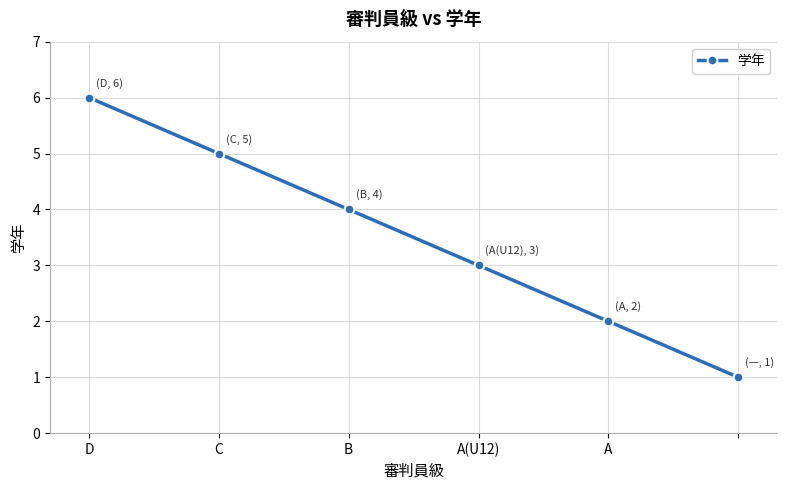

True or false: the data has more than 2 interior local peaks.

False